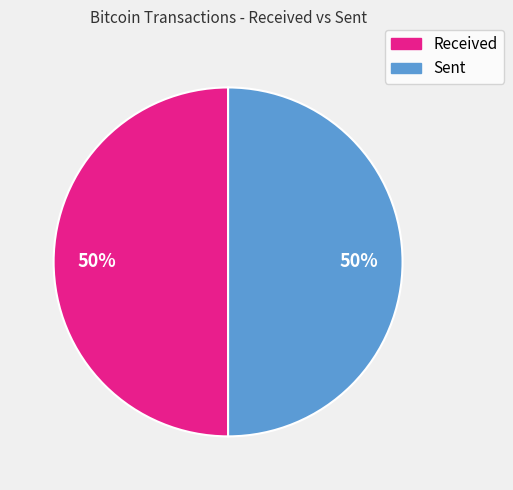

To the nearest percent, what percentage of the pie is Received?

50%